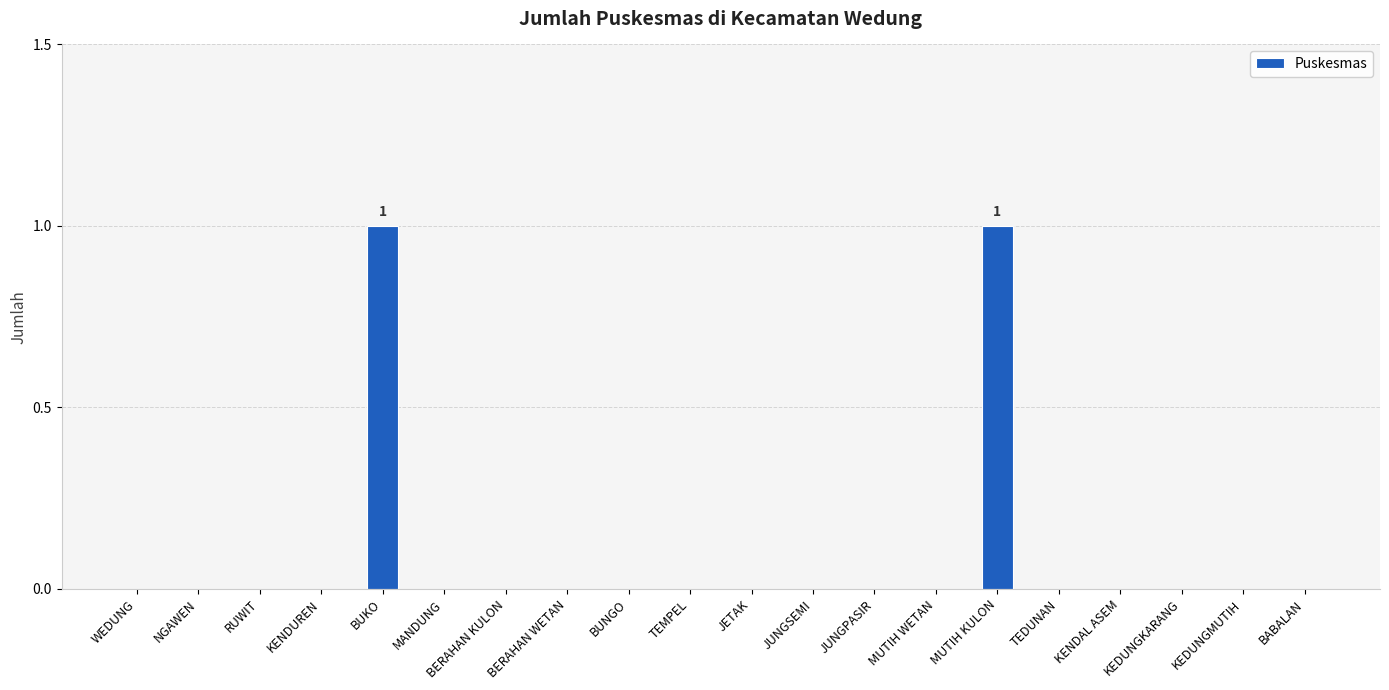

True or false: the data shows 0 at KENDAL ASEM.

True